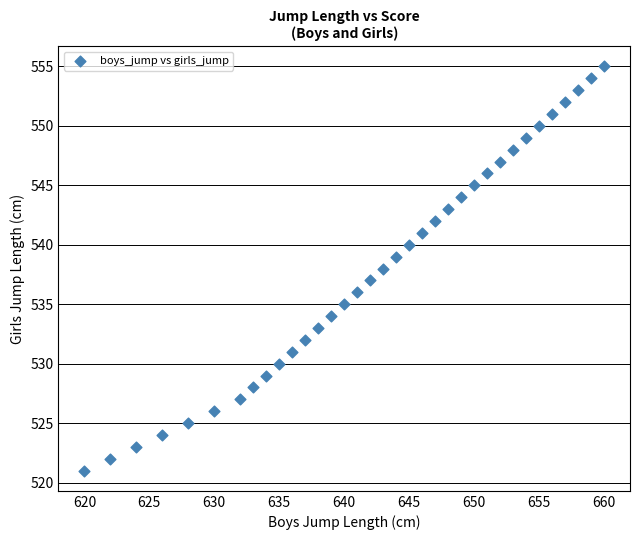

What is the range of X values (max minus min)?

40